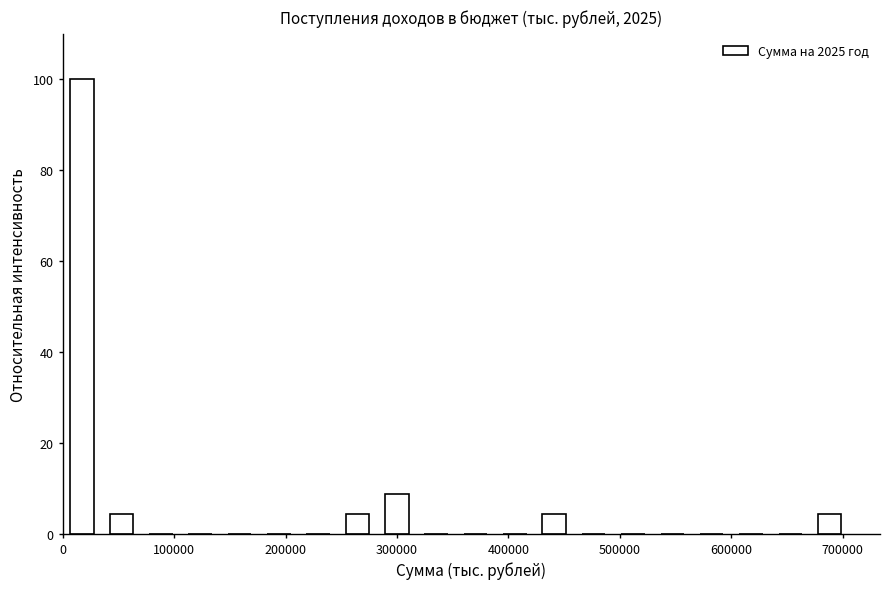

Around what value on the x-axis is the tallest bar? Give the approximate position of its centre, as read against the axis.

20000